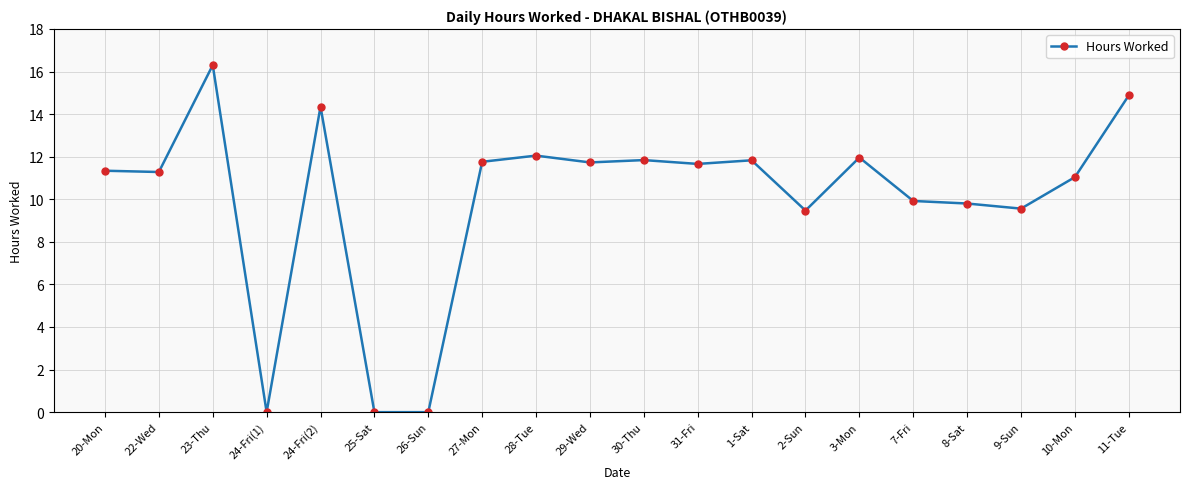

What is the ratio of the value at 11-Tue to the value at 29-Wed?

1.3